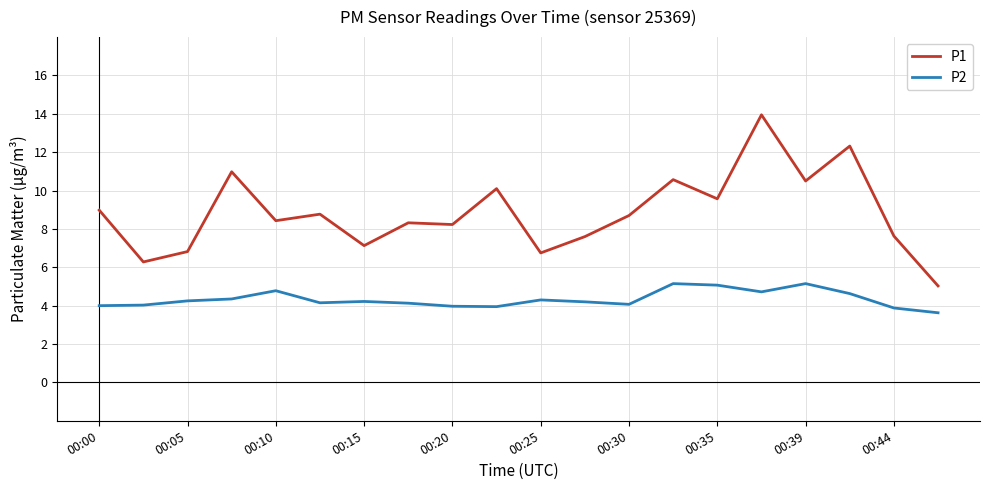

True or false: P1 and P2 cross at least once.

False